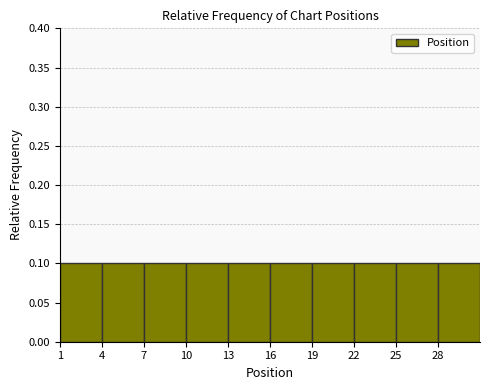

What is the height of the bar covering 10 to 13 on the x-axis? The values are not printed on the chart, so give them approximately, as read against the axis.

0.1